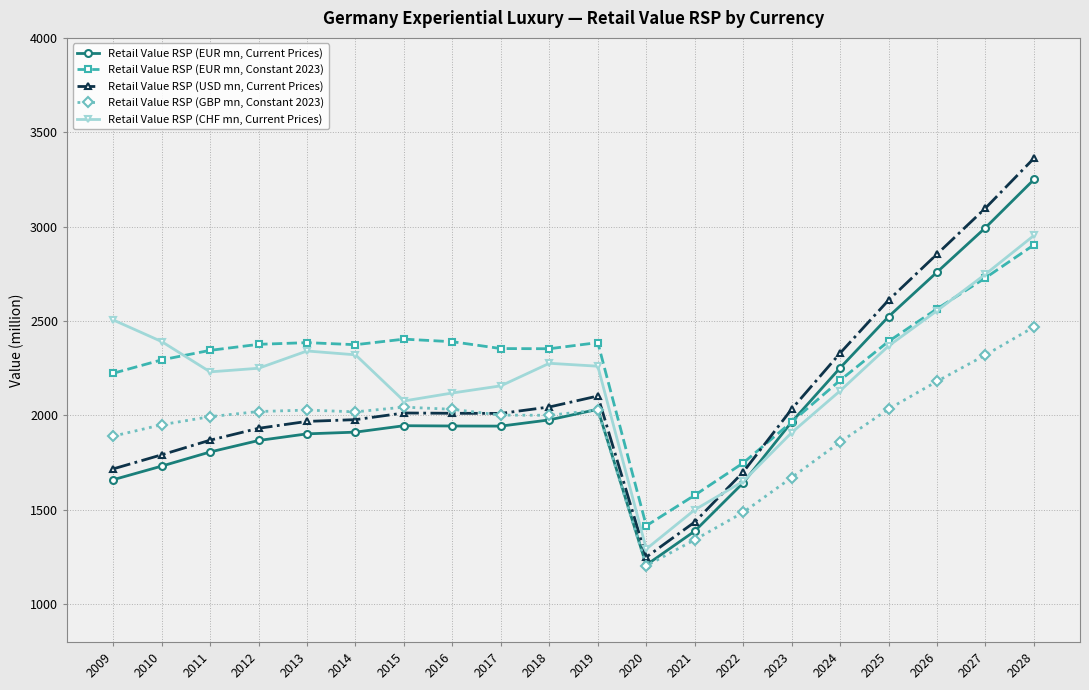

True or false: Retail Value RSP (CHF mn, Current Prices) and Retail Value RSP (GBP mn, Constant 2023) intersect in this chart.

False